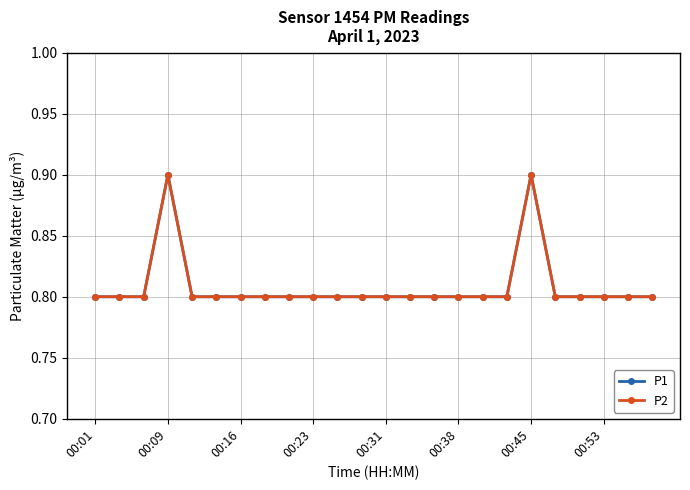

What is the sum of all P2 values?

19.4